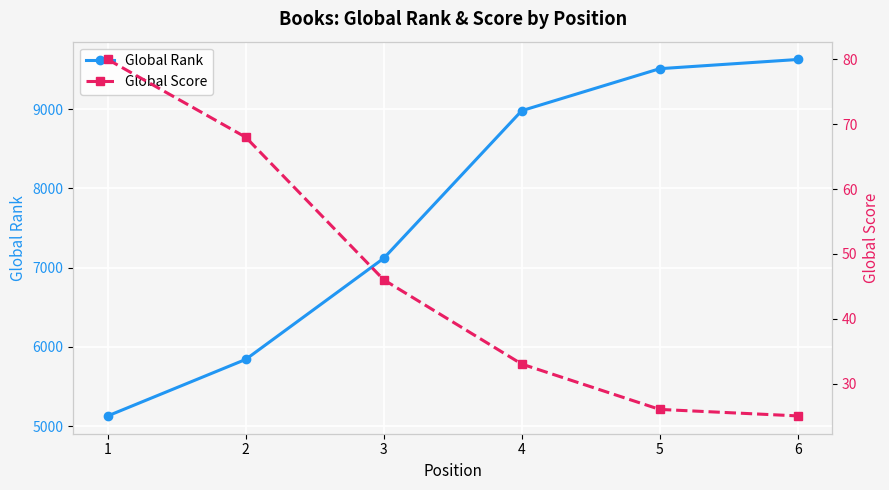

What is the value of the Global Rank point at the 3rd from the left?

7119